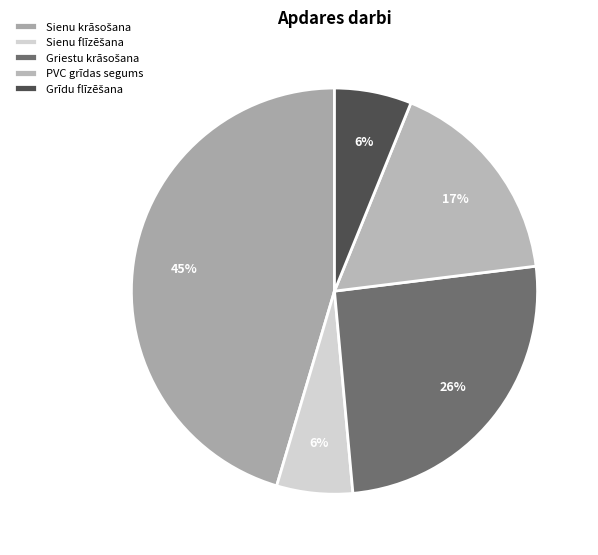

To the nearest percent, what is the difference between the Griestu krāsošana and Grīdu flīzēšana slice percentages?

19%